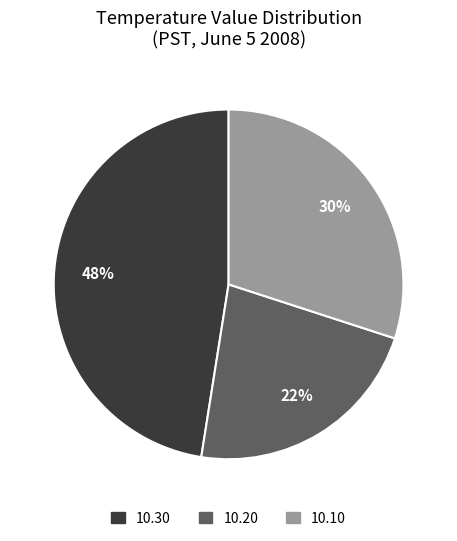

Is the sum of 10.10 and 10.20 greater than half?

Yes